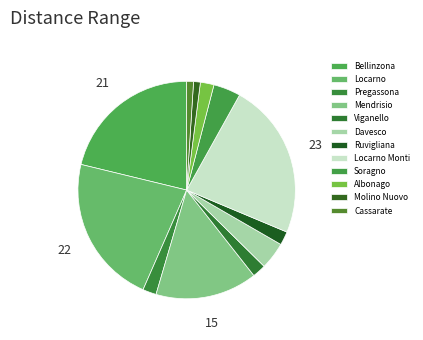

Do Locarno and Viganello together represent more than half of the pie?

No